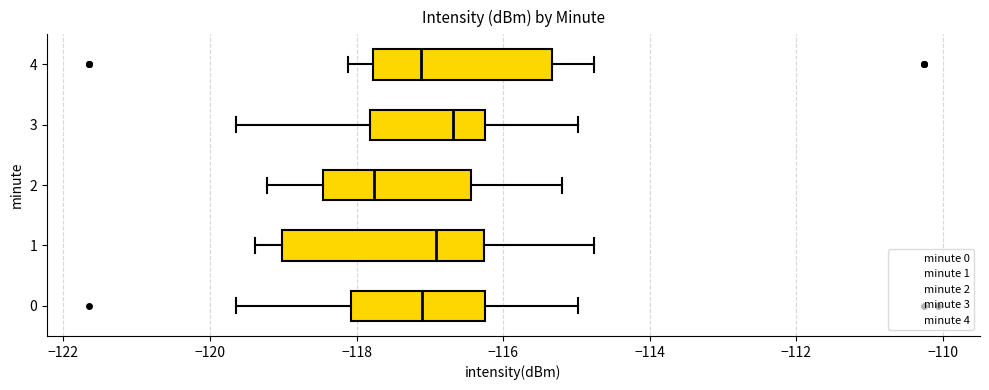

Which box is the widest, from its left edge to its right edge?

1